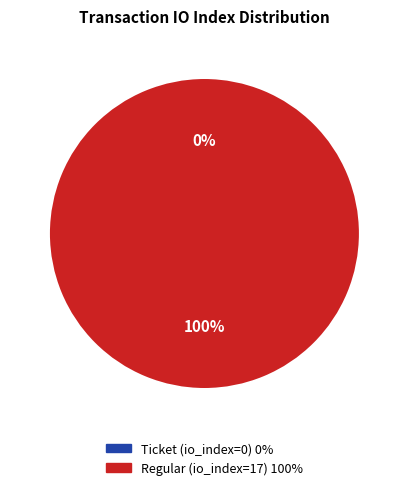

Count the number of slices in the pie.

2